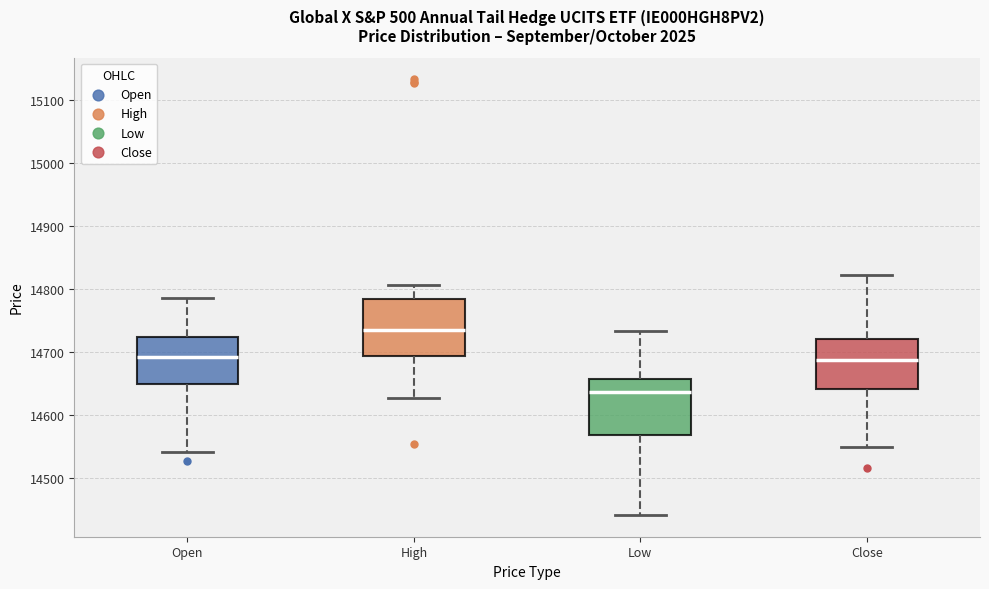

Which box's median line is the highest?

High